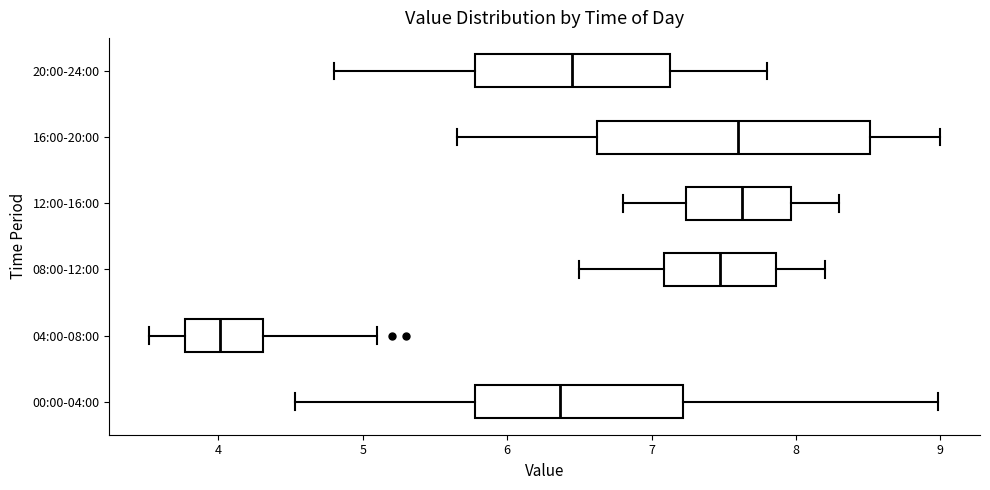

Reading bottom to top, transcribe this box plot: for each box, give where its median line is, the range the box spans, and where its two whiskers end, as read against the x-axis. The values are not printed on the chart, so give them approximately, as read against the axis.

00:00-04:00: median 6.4, box 5.8 to 7.2, whiskers 4.5 to 9.0
04:00-08:00: median 4.0, box 3.8 to 4.3, whiskers 3.5 to 5.1
08:00-12:00: median 7.5, box 7.1 to 7.9, whiskers 6.5 to 8.2
12:00-16:00: median 7.6, box 7.2 to 8.0, whiskers 6.8 to 8.3
16:00-20:00: median 7.6, box 6.6 to 8.5, whiskers 5.7 to 9.0
20:00-24:00: median 6.5, box 5.8 to 7.1, whiskers 4.8 to 7.8